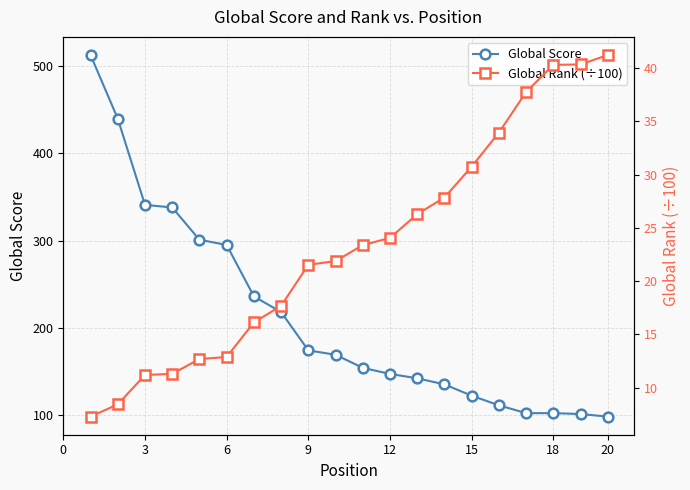

What is the lowest value of the Global Score series?

98